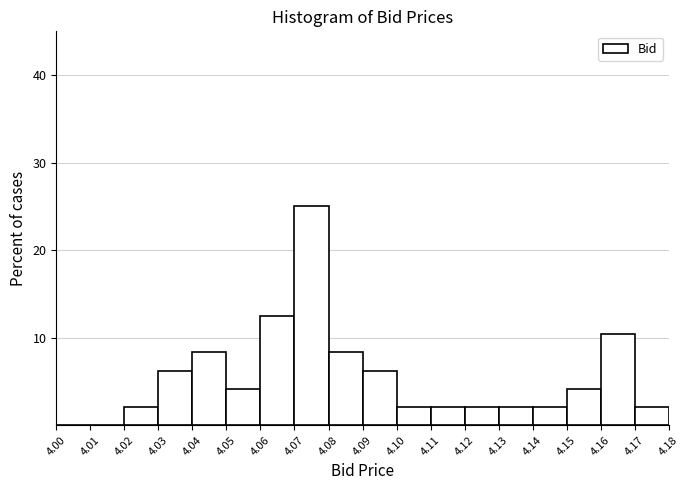

Reading left to right, list every bar in this chart as the range it spans on the x-axis followed by its height. The values are not printed on the chart, so give them approximately, as read against the axis.

4.00 to 4.01: 0
4.01 to 4.02: 0
4.02 to 4.03: 2
4.03 to 4.04: 6
4.04 to 4.05: 8
4.05 to 4.06: 4
4.06 to 4.07: 13
4.07 to 4.08: 25
4.08 to 4.09: 8
4.09 to 4.10: 6
4.10 to 4.11: 2
4.11 to 4.12: 2
4.12 to 4.13: 2
4.13 to 4.14: 2
4.14 to 4.15: 2
4.15 to 4.16: 4
4.16 to 4.17: 10
4.17 to 4.18: 2